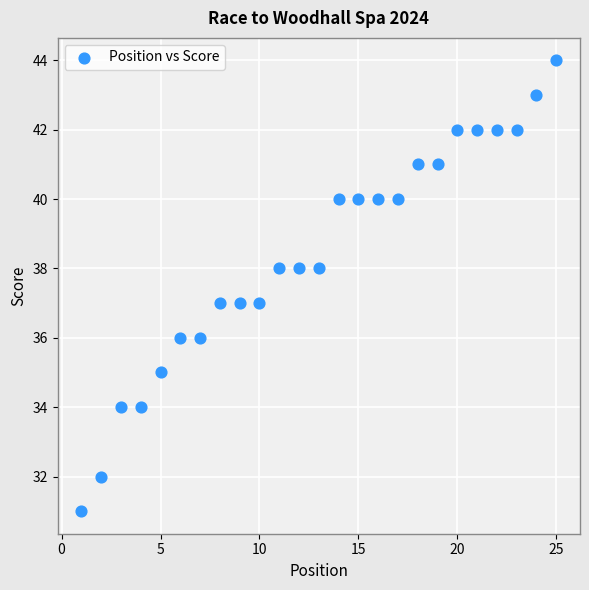

What is the range of X values (max minus min)?

24